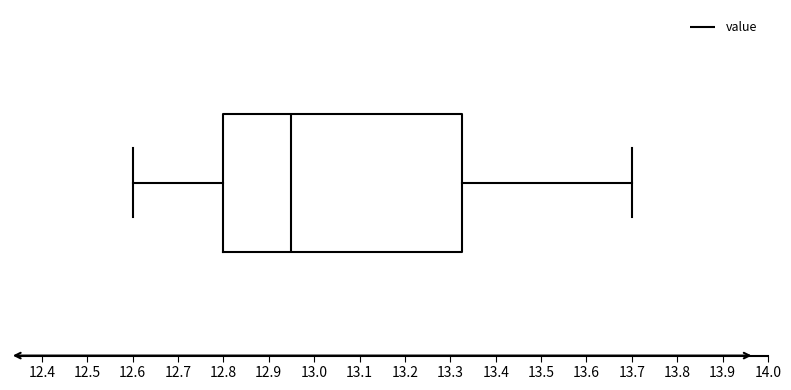

Read this box plot against the x-axis: the position of the median line, the range covered by the box, and the ends of both whiskers. The values are not printed on the chart, so give them approximately, as read against the axis.

median 12.95, box 12.80 to 13.33, whiskers 12.60 to 13.70